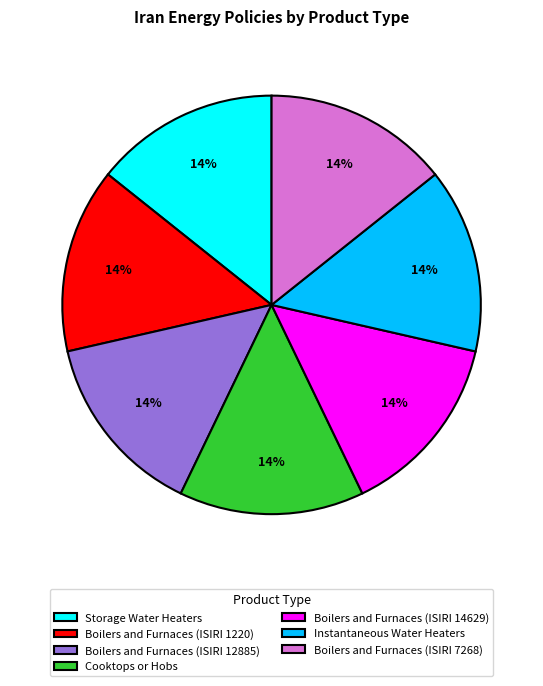

What is the ratio of the value at Boilers and Furnaces (ISIRI 7268) to the value at Boilers and Furnaces (ISIRI 1220)?

1.0